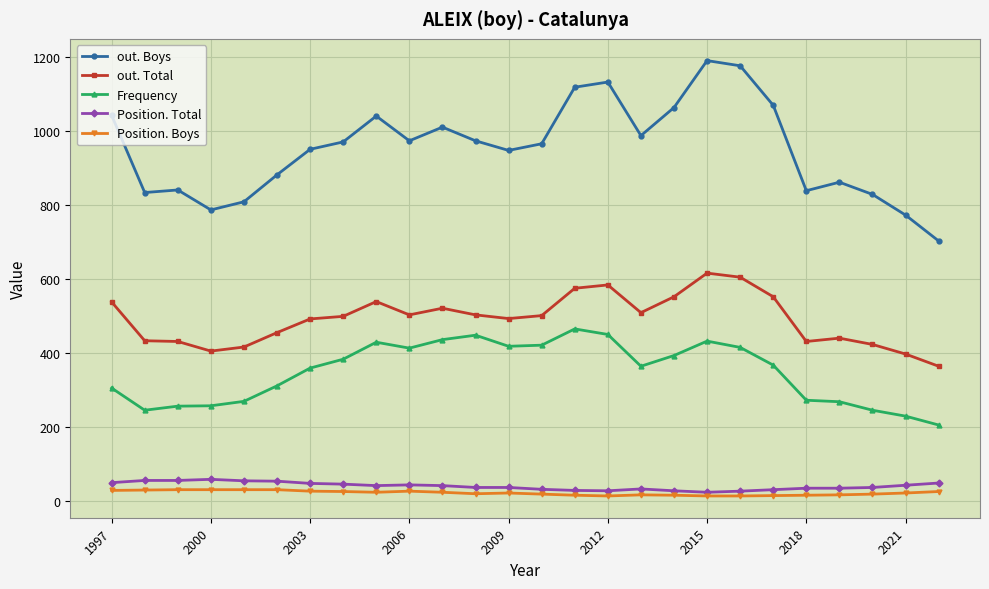

Which series has the largest range (max minus min)?

out. Boys